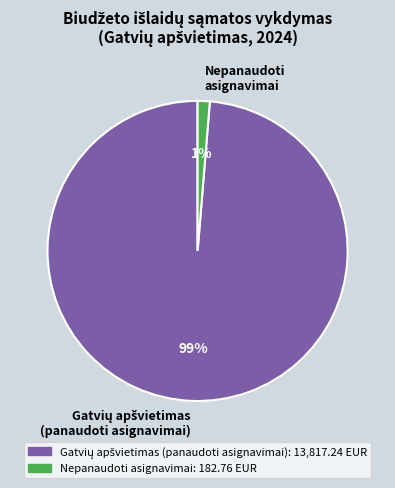

Is there a majority slice in this chart?

Yes